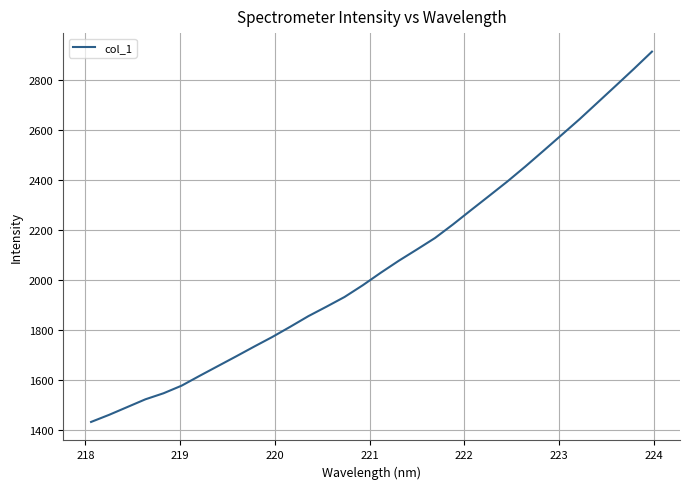

Count the number of categories in the chart.

32